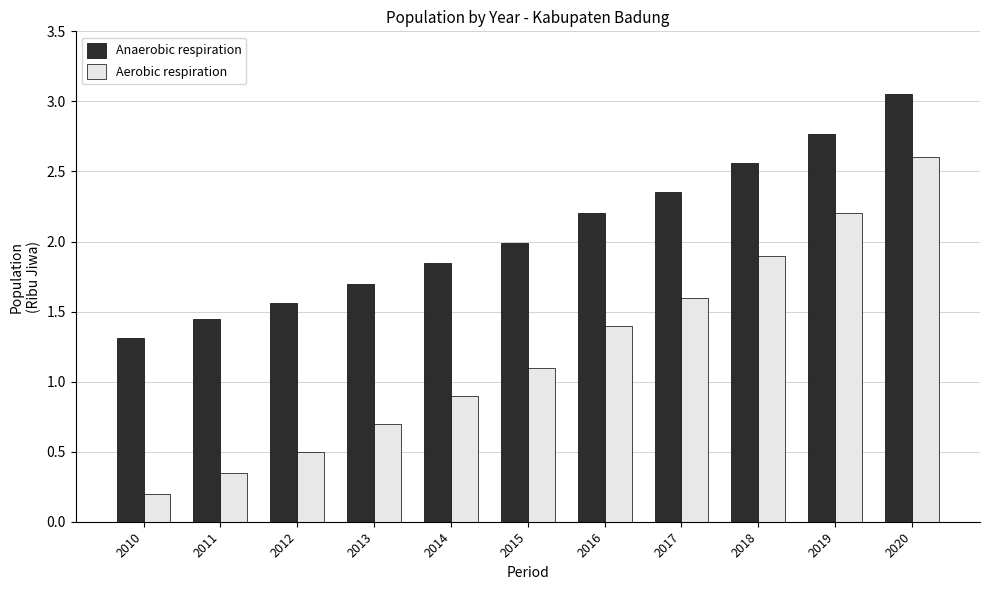

Which category has the lowest value across all series?

2010